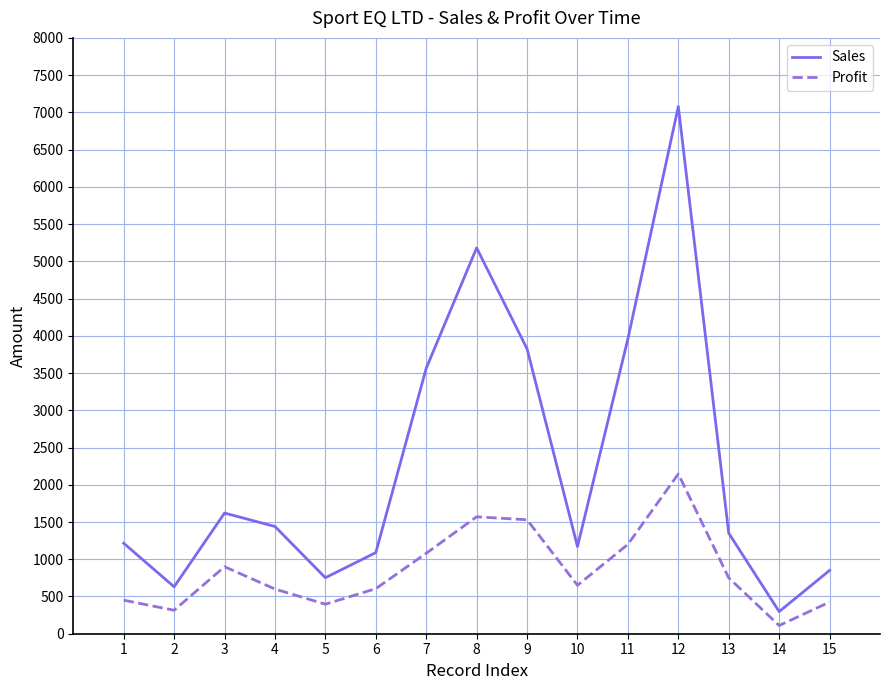

Which series has the widest spread of values?

Sales